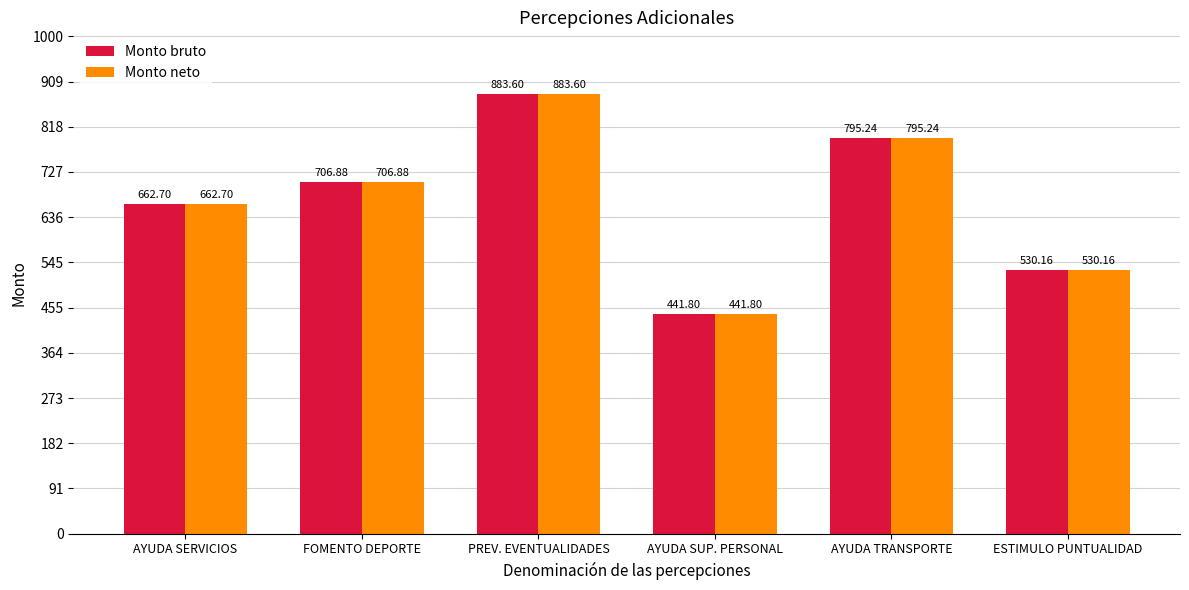

Reading left to right, extract all data points from this chart.

Monto bruto: 662.7	706.9	883.6	441.8	795.2	530.2
Monto neto: 662.7	706.9	883.6	441.8	795.2	530.2